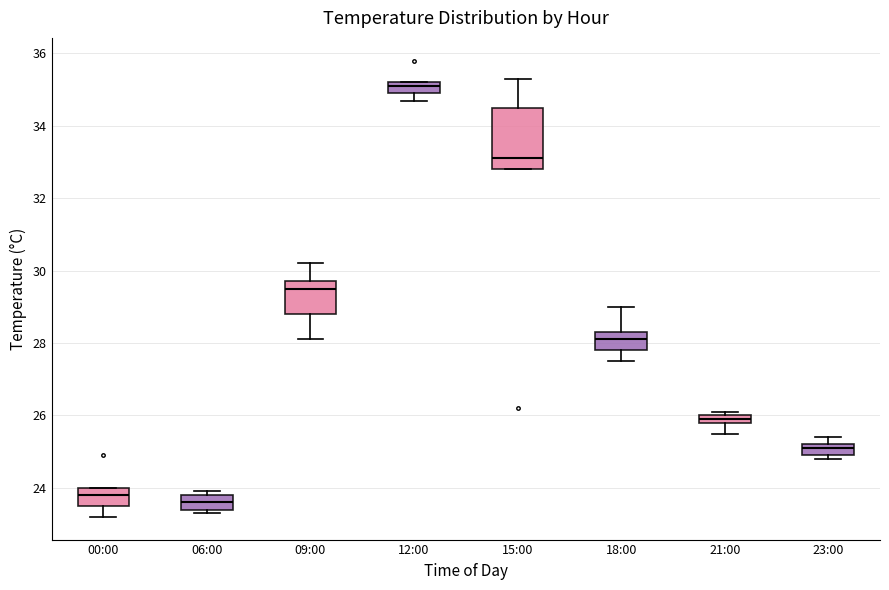

Where is the lower edge of the box for 12:00 on the y-axis? The values are not printed on the chart, so give them approximately, as read against the axis.

35.0